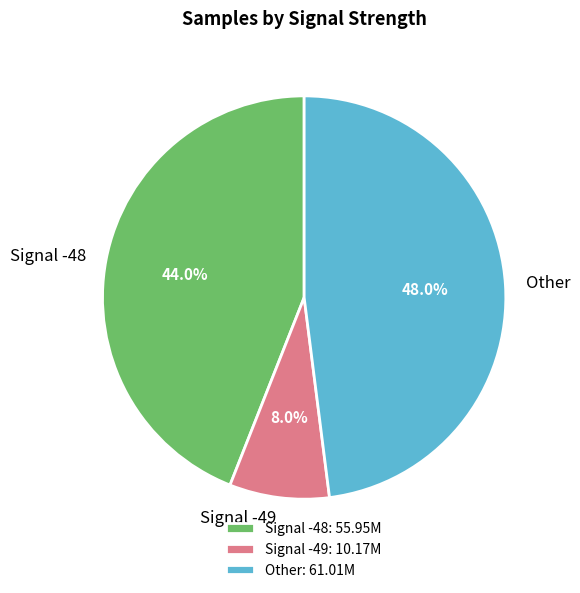

Is Other the majority of the pie?

No